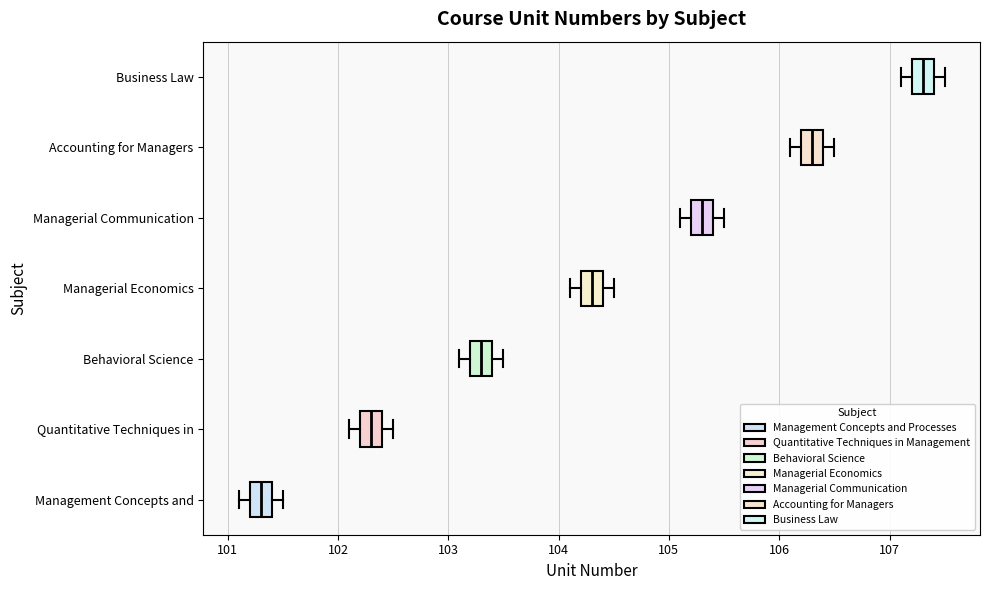

Reading bottom to top, read every box against the x-axis: the position of its median line, the range the box covers, and the ends of its whiskers. The values are not printed on the chart, so give them approximately, as read against the axis.

Management Concepts and: median 101.3, box 101.2 to 101.4, whiskers 101.1 to 101.5
Quantitative Techniques in: median 102.3, box 102.2 to 102.4, whiskers 102.1 to 102.5
Behavioral Science: median 103.3, box 103.2 to 103.4, whiskers 103.1 to 103.5
Managerial Economics: median 104.3, box 104.2 to 104.4, whiskers 104.1 to 104.5
Managerial Communication: median 105.3, box 105.2 to 105.4, whiskers 105.1 to 105.5
Accounting for Managers: median 106.3, box 106.2 to 106.4, whiskers 106.1 to 106.5
Business Law: median 107.3, box 107.2 to 107.4, whiskers 107.1 to 107.5